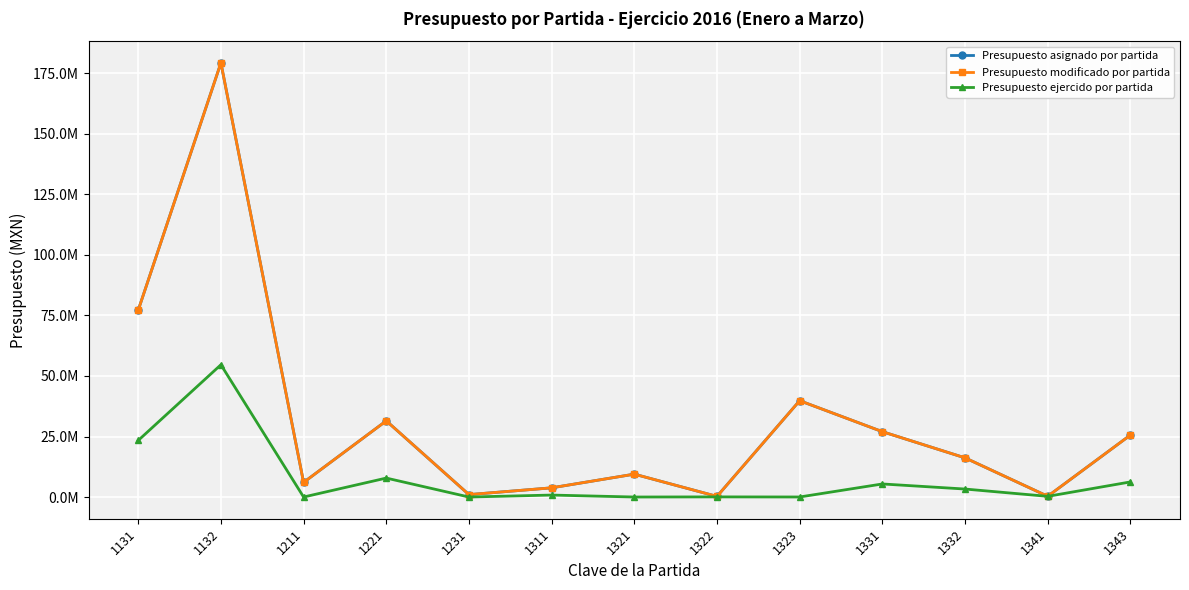

What is the difference between the highest and lowest values at 1231?

1000000.0